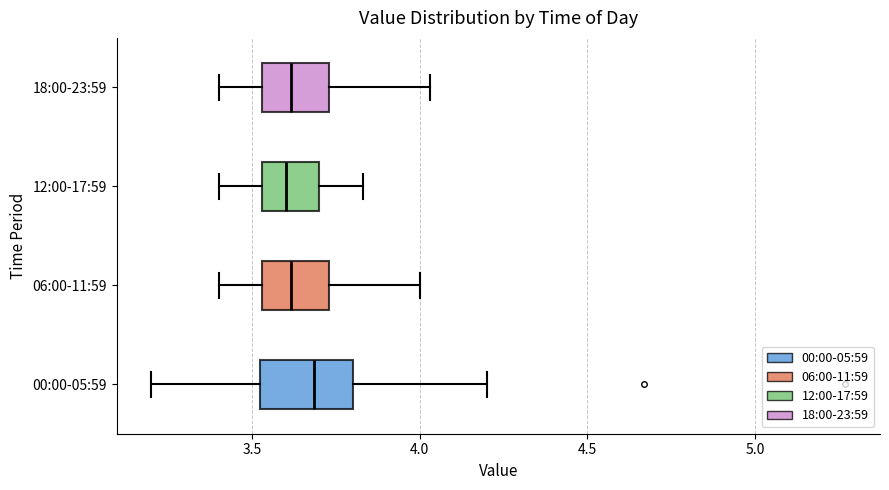

Reading bottom to top, transcribe this box plot: for each box, give where its median line is, the range the box spans, and where its two whiskers end, as read against the x-axis. The values are not printed on the chart, so give them approximately, as read against the axis.

00:00-05:59: median 3.70, box 3.50 to 3.80, whiskers 3.20 to 4.20
06:00-11:59: median 3.60, box 3.55 to 3.75, whiskers 3.40 to 4.00
12:00-17:59: median 3.60, box 3.55 to 3.70, whiskers 3.40 to 3.85
18:00-23:59: median 3.60, box 3.55 to 3.75, whiskers 3.40 to 4.05